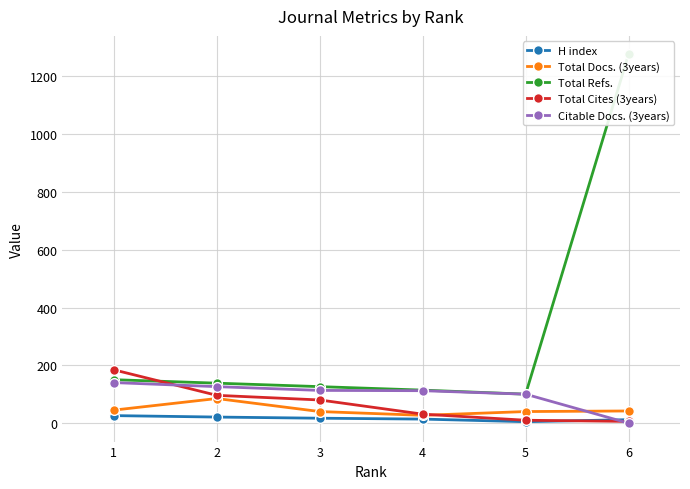

Which has a higher value, 6 or 3?

3